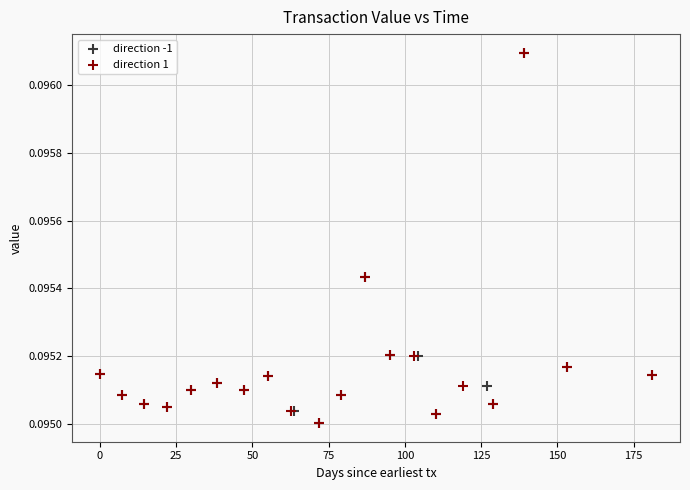

What are all the series names shown in the legend?

direction -1, direction 1